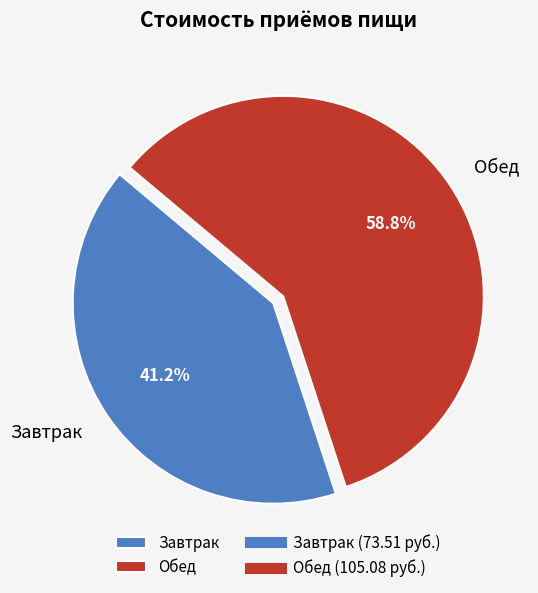

Which category accounts for the majority?

Обед